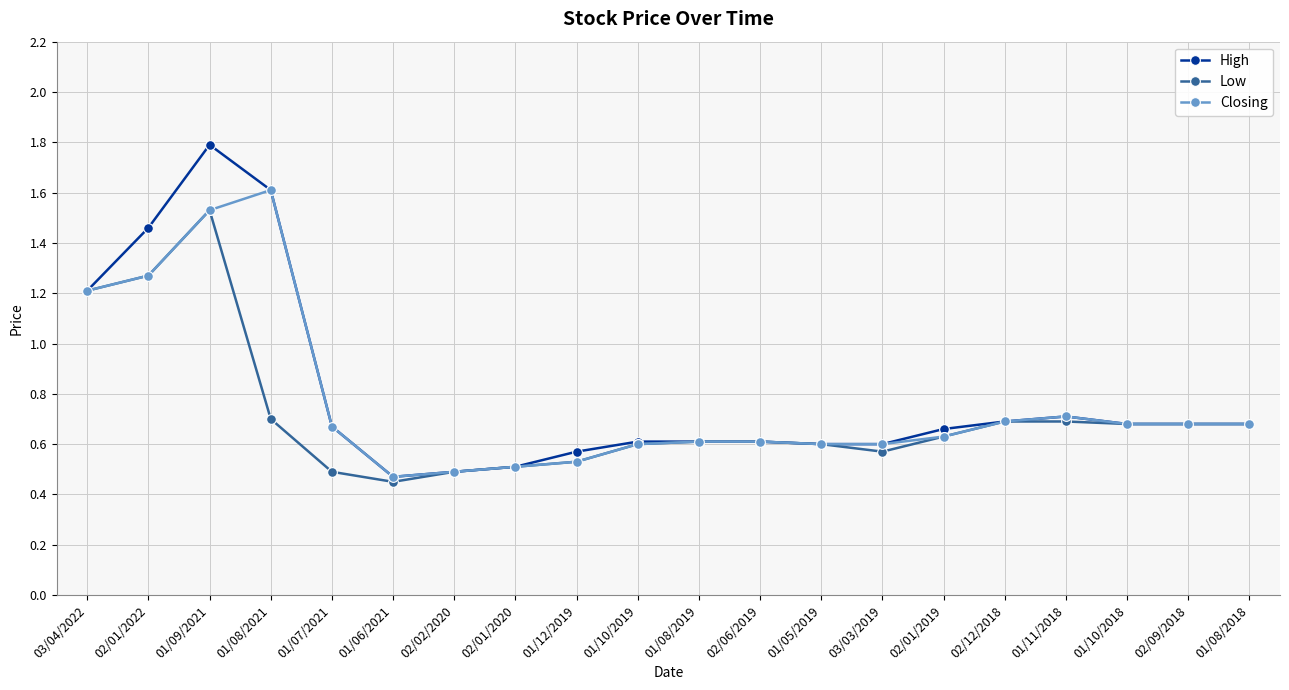

Count the High values in the range 0 to 1.

16